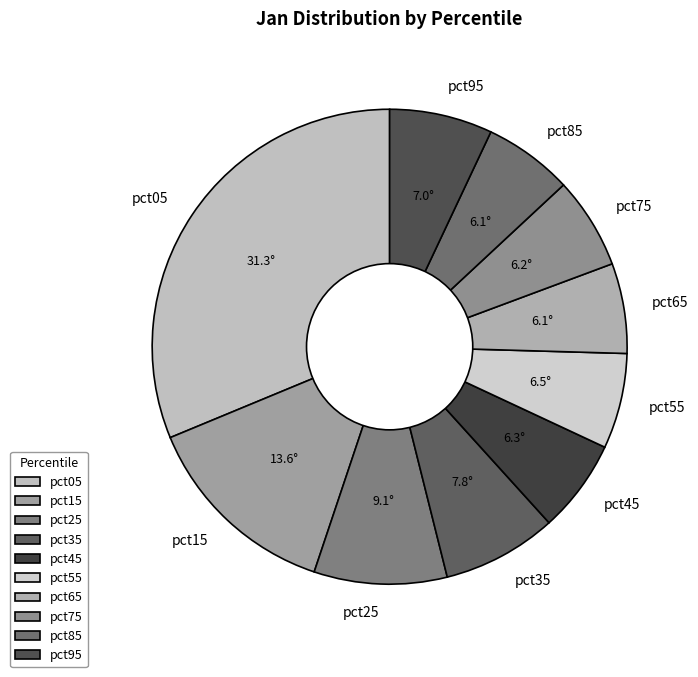

Is the sum of pct65 and pct15 greater than half?

No